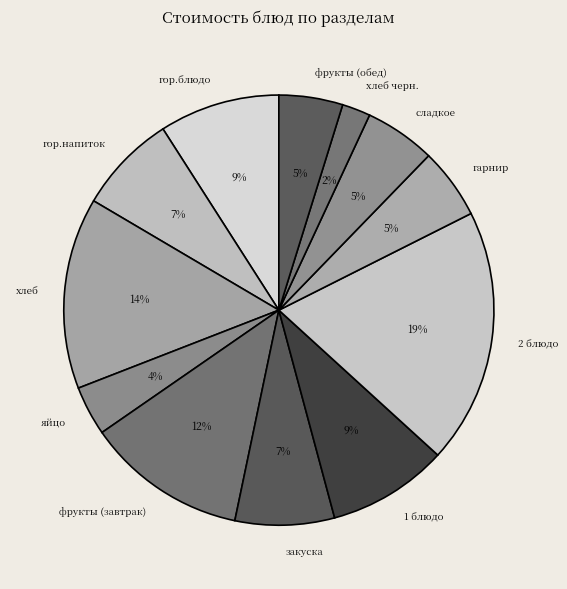

How many segments does this pie chart have?

12